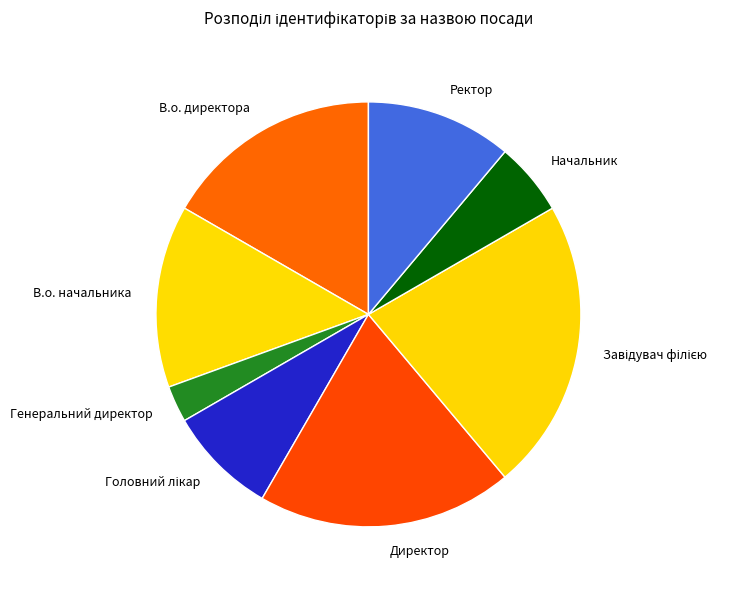

What is the ratio of the value at В.о. начальника to the value at Генеральний директор?

5.0